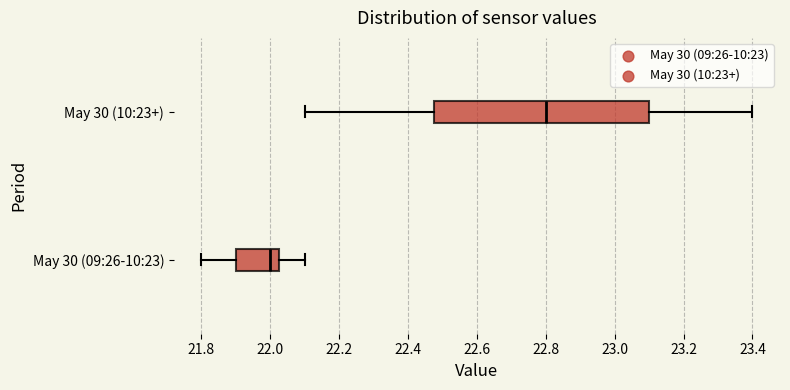

Where does the median line of the box for May 30 (09:26-10:23) sit on the x-axis? The values are not printed on the chart, so give them approximately, as read against the axis.

22.00